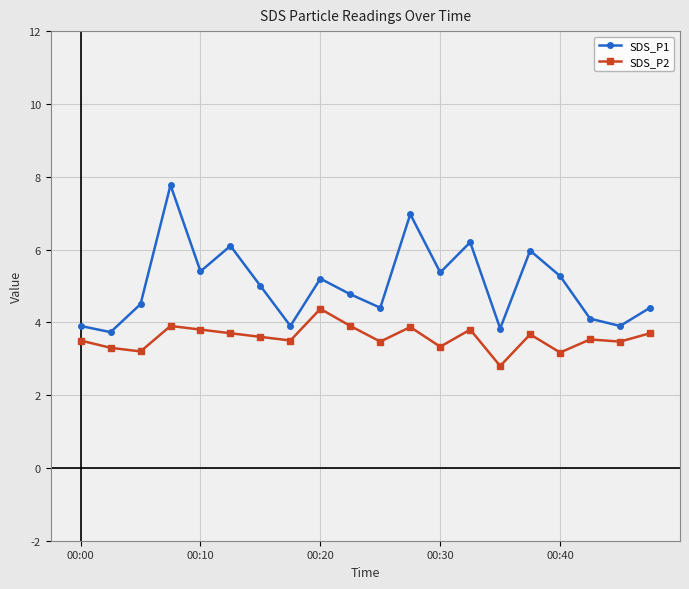

True or false: SDS_P2 and SDS_P1 intersect in this chart.

False